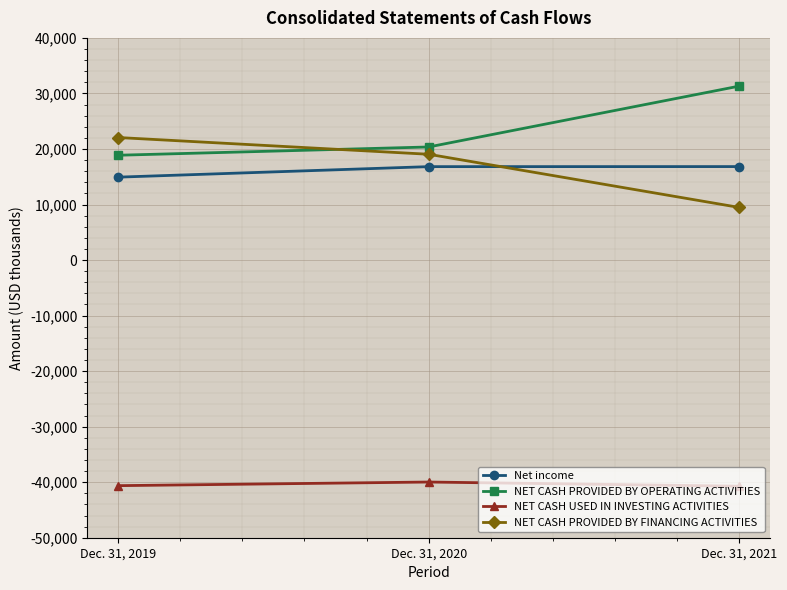

What is the difference between the maximum and minimum values in the NET CASH PROVIDED BY FINANCING ACTIVITIES series?

12581